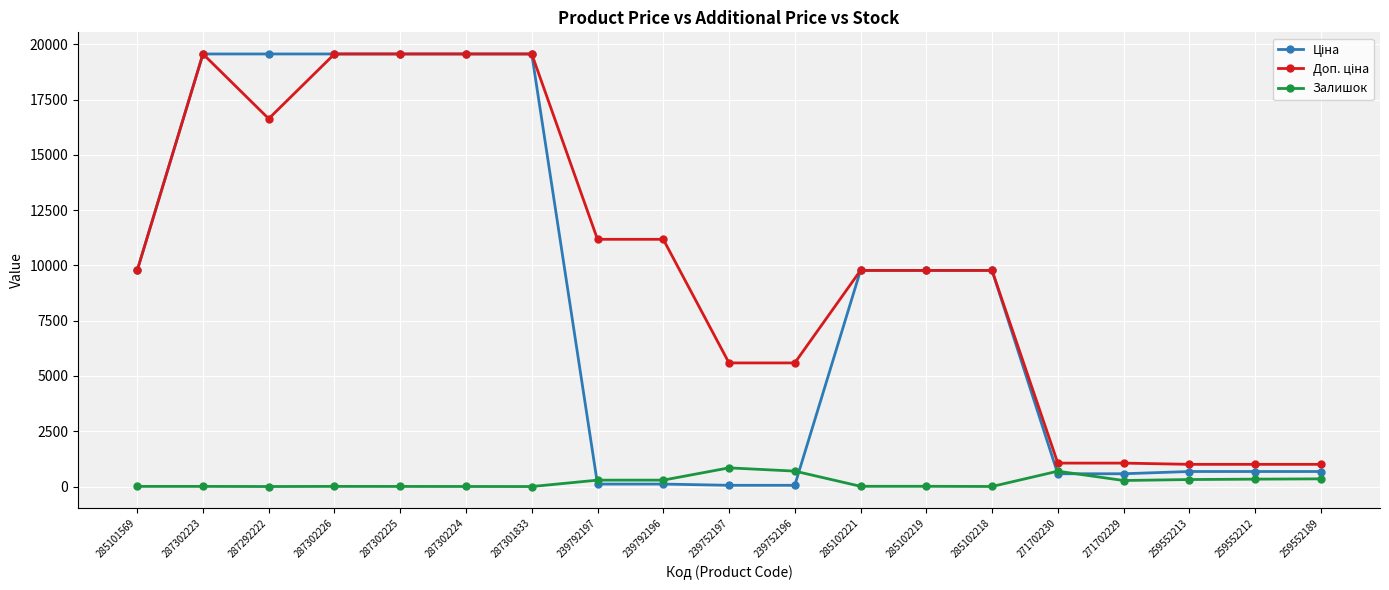

At how many categories does at least one series exceed 4270?

14